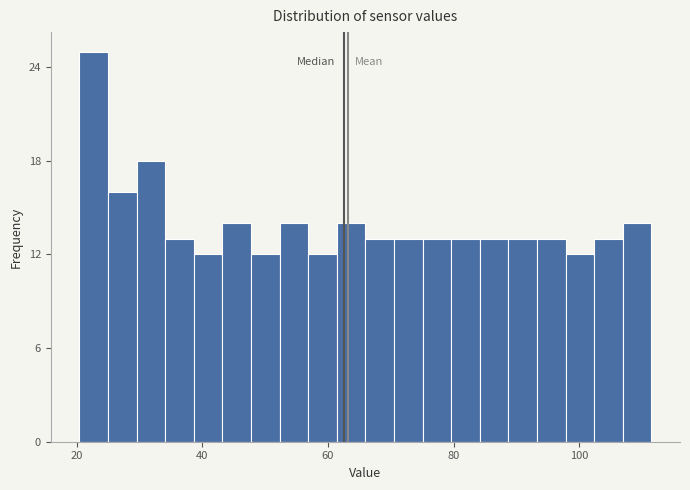

Around what value on the x-axis is the tallest bar? Give the approximate position of its centre, as read against the axis.

22